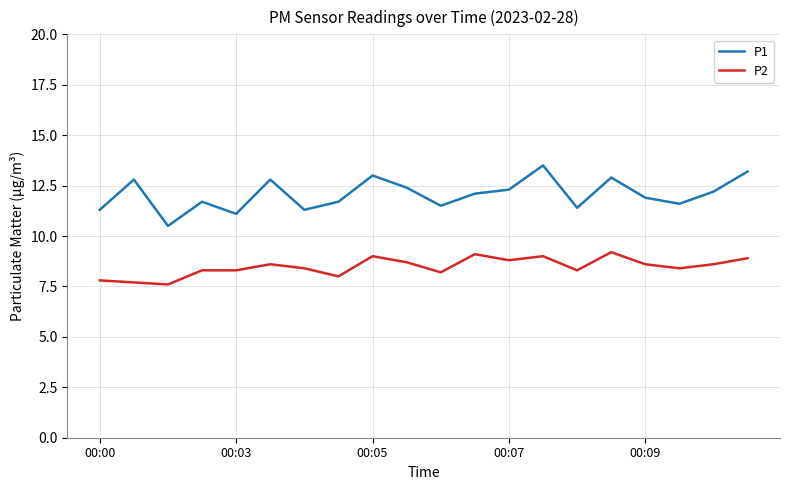

What is the smallest value displayed?

7.6